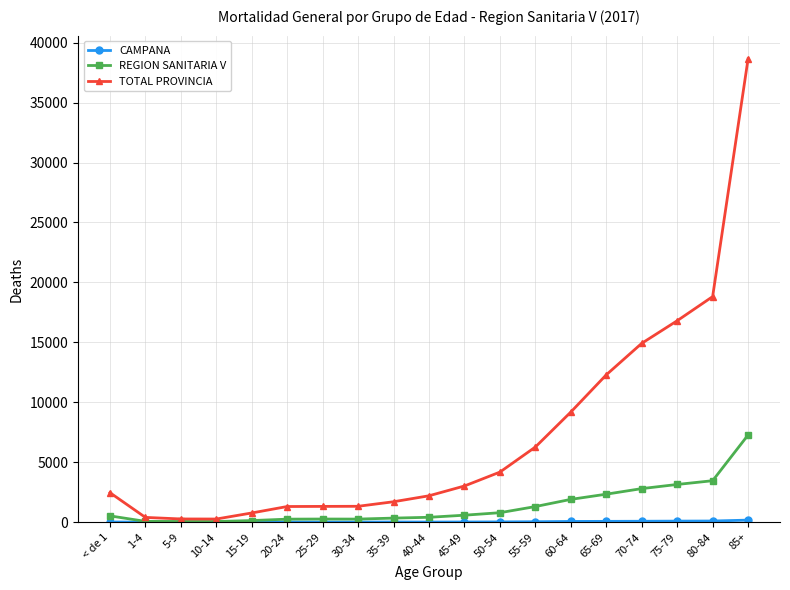

What is the label of the 1st point from the right?

85+